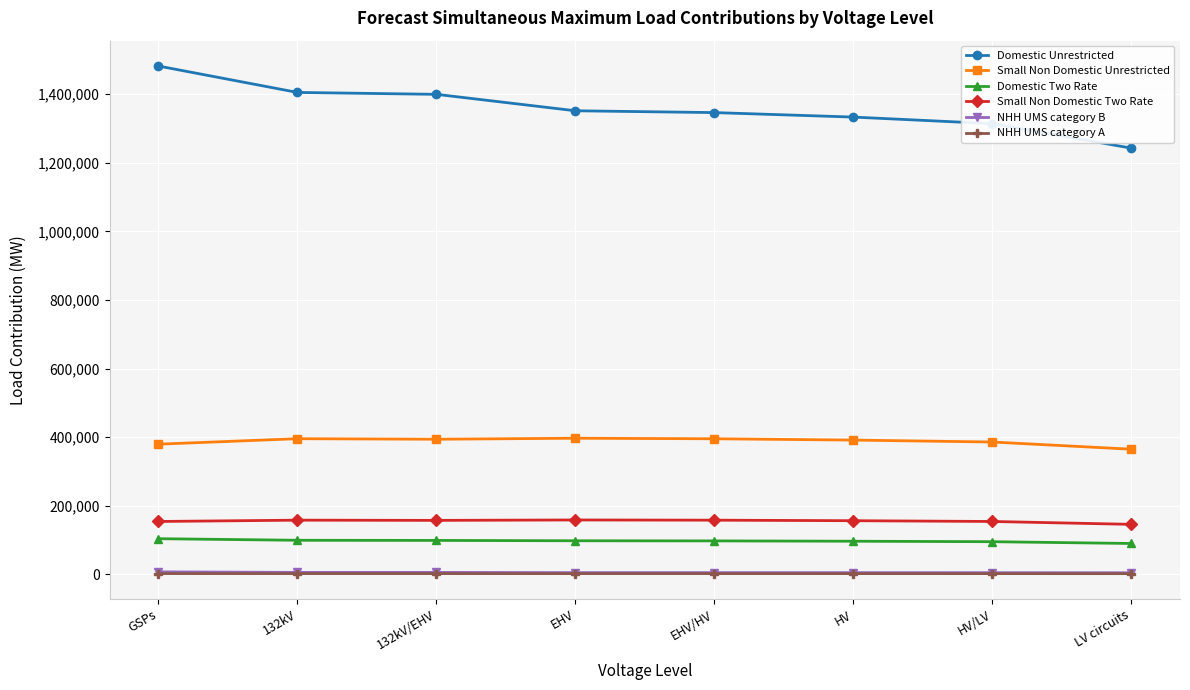

True or false: NHH UMS category A and Domestic Unrestricted intersect in this chart.

False